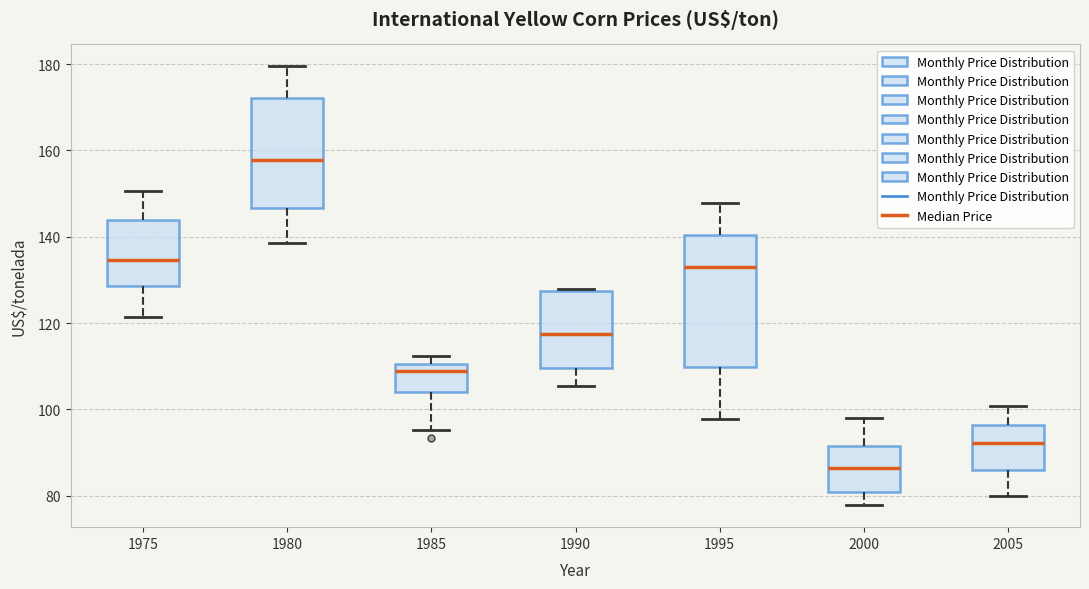

Comparing the boxes themselves (not the whiskers), which one is the tallest?

1995